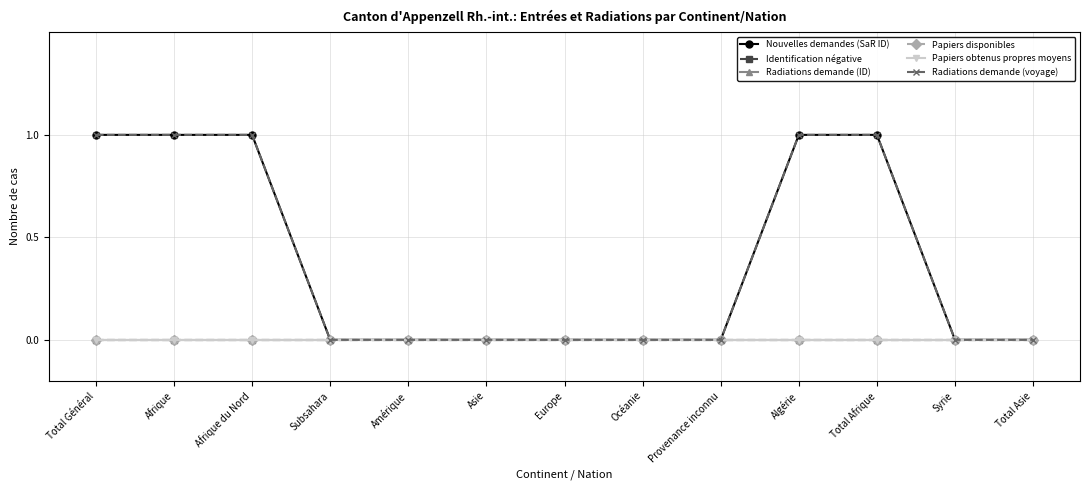

Does the chart have visible grid lines?

Yes